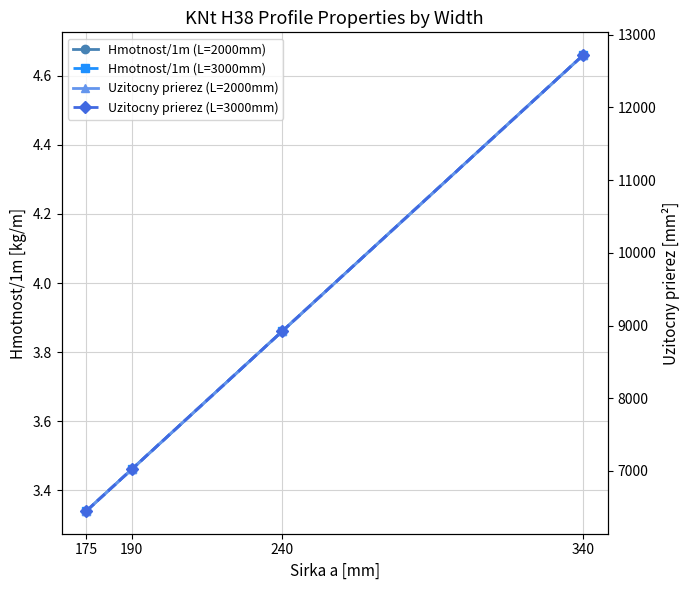

At which category is the sum across all series the highest?

340